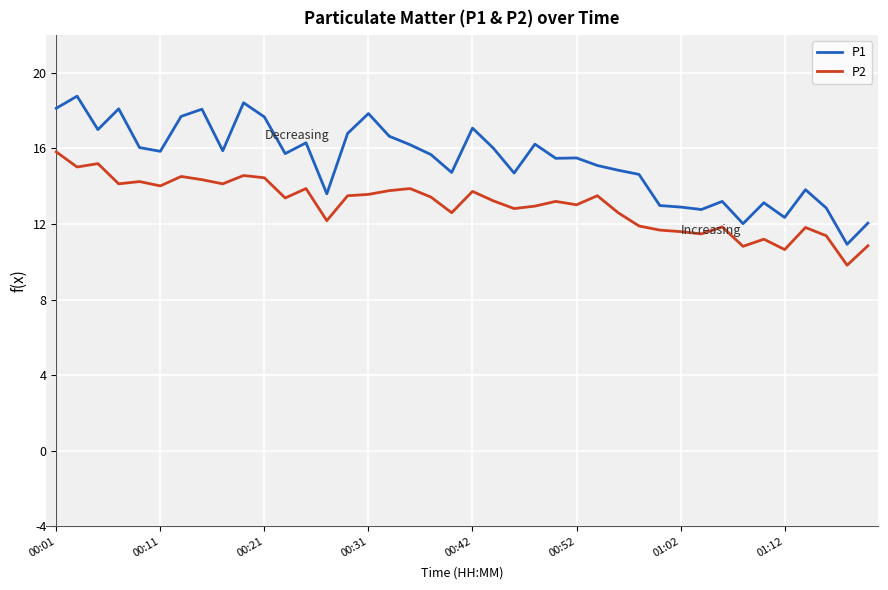

Which series has the widest spread of values?

P1